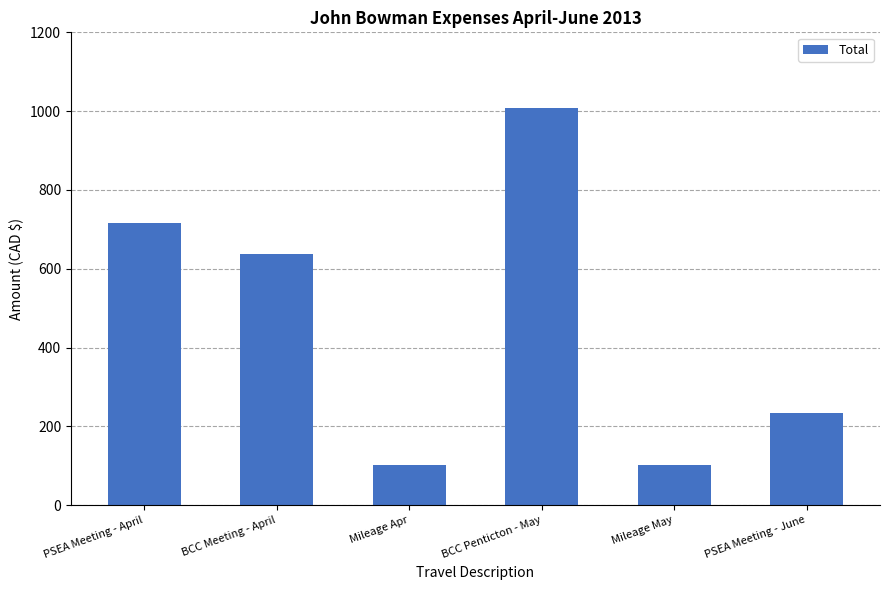

What is the change in value from BCC Penticton - May to PSEA Meeting - June?

-775.5